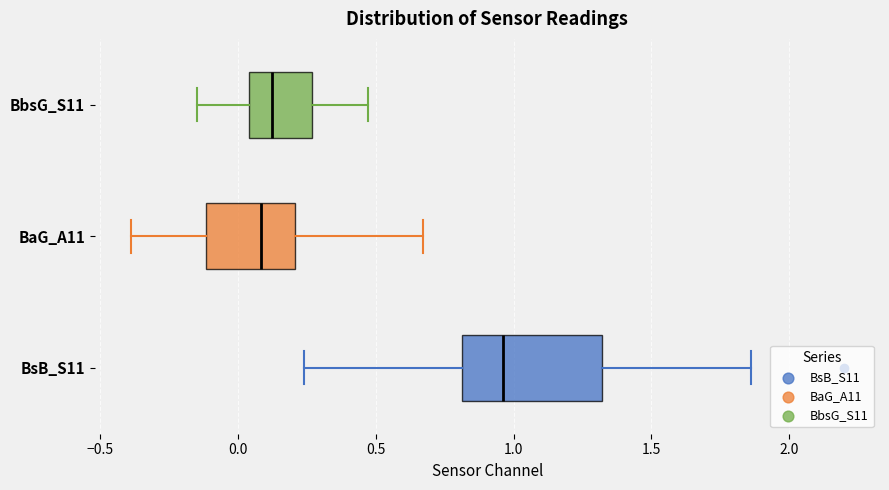

Reading bottom to top, read every box against the x-axis: the position of its median line, the range the box covers, and the ends of its whiskers. The values are not printed on the chart, so give them approximately, as read against the axis.

BsB_S11: median 0.95, box 0.80 to 1.30, whiskers 0.25 to 1.85
BaG_A11: median 0.10, box -0.10 to 0.20, whiskers -0.40 to 0.65
BbsG_S11: median 0.15, box 0.05 to 0.25, whiskers -0.15 to 0.45